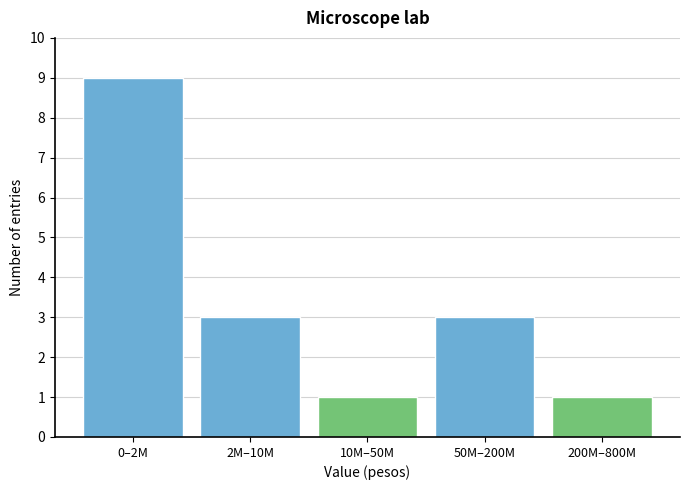

Reading left to right, what are all the values shown in this chart?

9	3	1	3	1